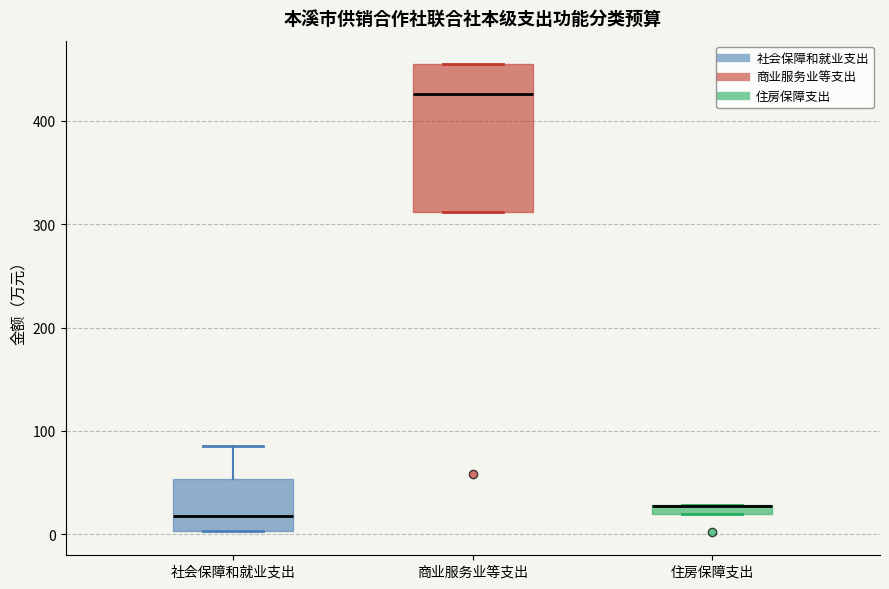

Where does the median line of the box for 商业服务业等支出 sit on the y-axis? The values are not printed on the chart, so give them approximately, as read against the axis.

430